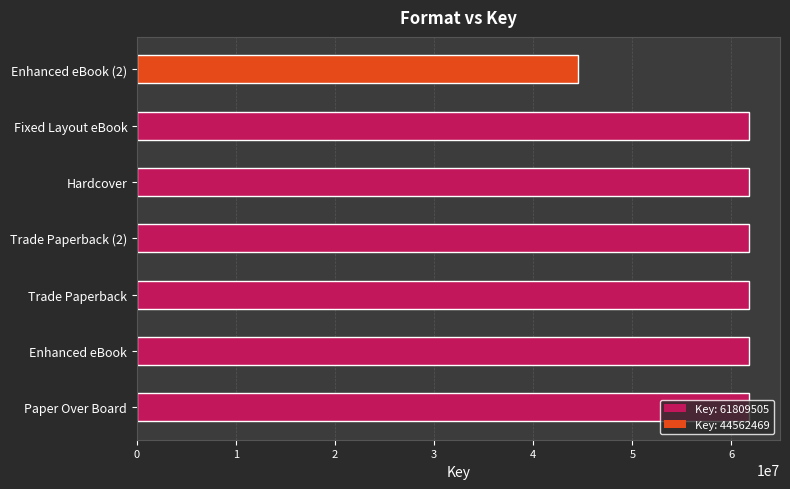

What is the change in value from Paper Over Board to Enhanced eBook (2)?

-17247036